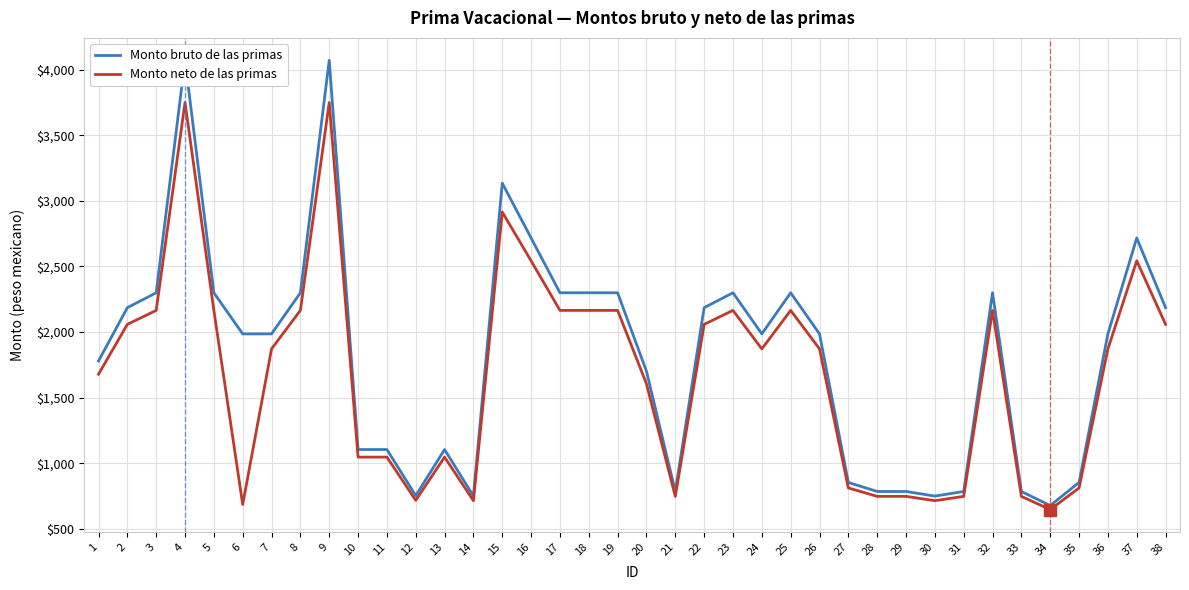

What is the value of the Monto neto de las primas point at the 38th from the left?

2058.6